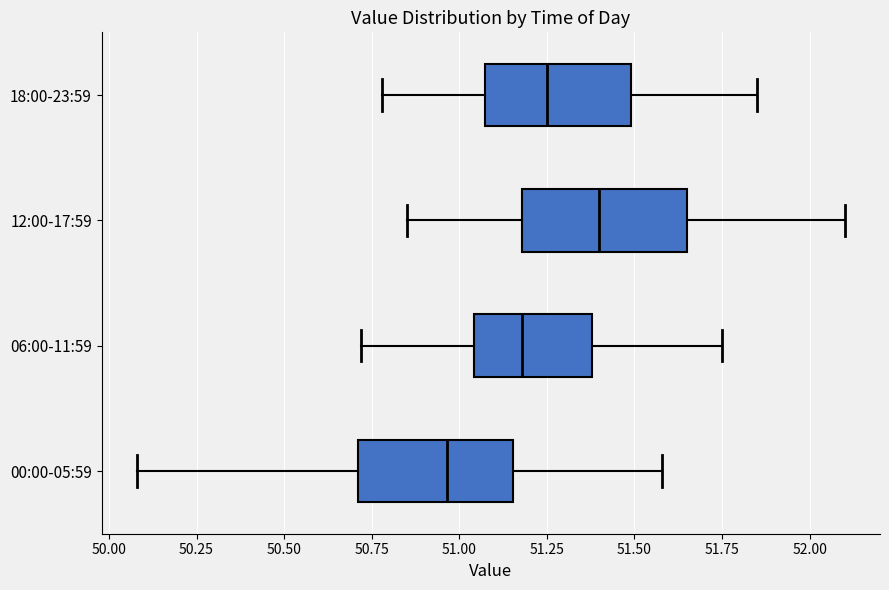

Reading bottom to top, transcribe this box plot: for each box, give where its median line is, the range the box spans, and where its two whiskers end, as read against the x-axis. The values are not printed on the chart, so give them approximately, as read against the axis.

00:00-05:59: median 50.95, box 50.70 to 51.15, whiskers 50.10 to 51.60
06:00-11:59: median 51.20, box 51.05 to 51.40, whiskers 50.70 to 51.75
12:00-17:59: median 51.40, box 51.20 to 51.65, whiskers 50.85 to 52.10
18:00-23:59: median 51.25, box 51.05 to 51.50, whiskers 50.80 to 51.85